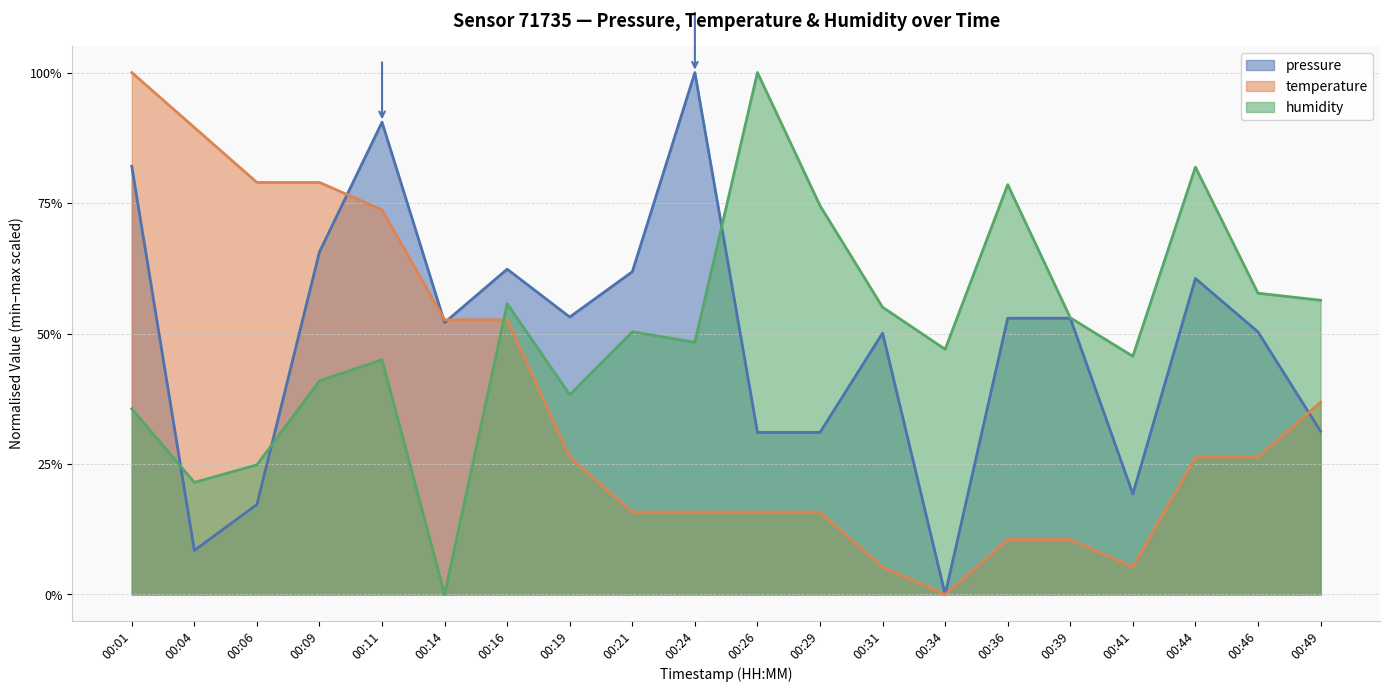

True or false: temperature and pressure intersect in this chart.

True